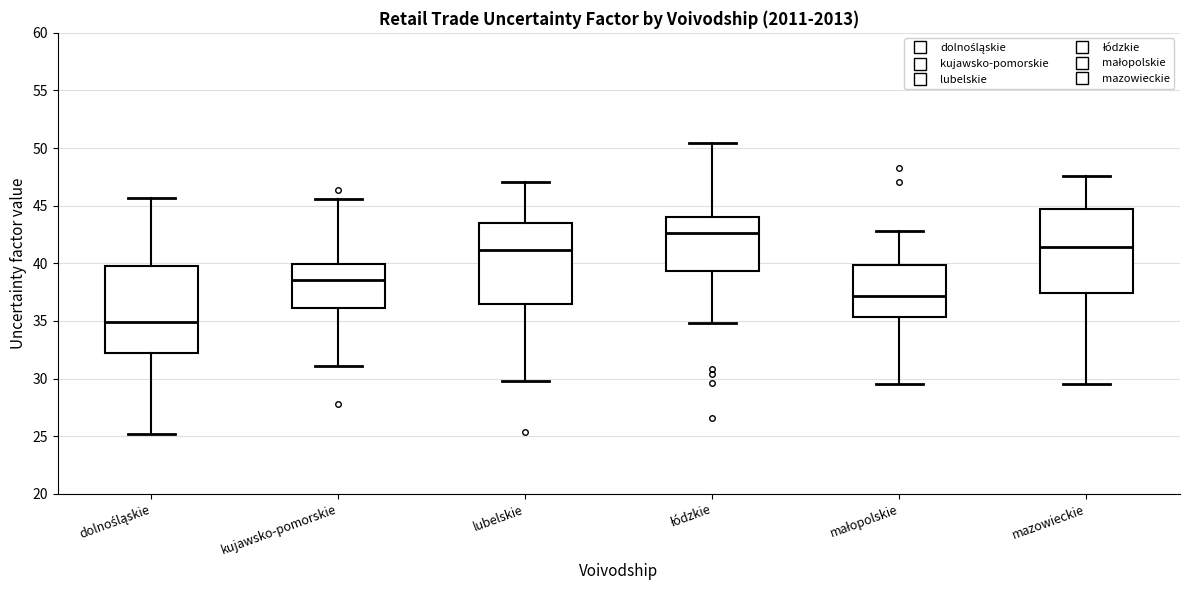

Reading left to right, transcribe this box plot: for each box, give where its median line is, the range the box spans, and where its two whiskers end, as read against the y-axis. The values are not printed on the chart, so give them approximately, as read against the axis.

dolnośląskie: median 35.0, box 32.0 to 40.0, whiskers 25.0 to 45.5
kujawsko-pomorskie: median 38.5, box 36.0 to 40.0, whiskers 31.0 to 45.5
lubelskie: median 41.0, box 36.5 to 43.5, whiskers 30.0 to 47.0
łódzkie: median 42.5, box 39.5 to 44.0, whiskers 35.0 to 50.5
małopolskie: median 37.0, box 35.5 to 40.0, whiskers 29.5 to 43.0
mazowieckie: median 41.5, box 37.5 to 44.5, whiskers 29.5 to 47.5